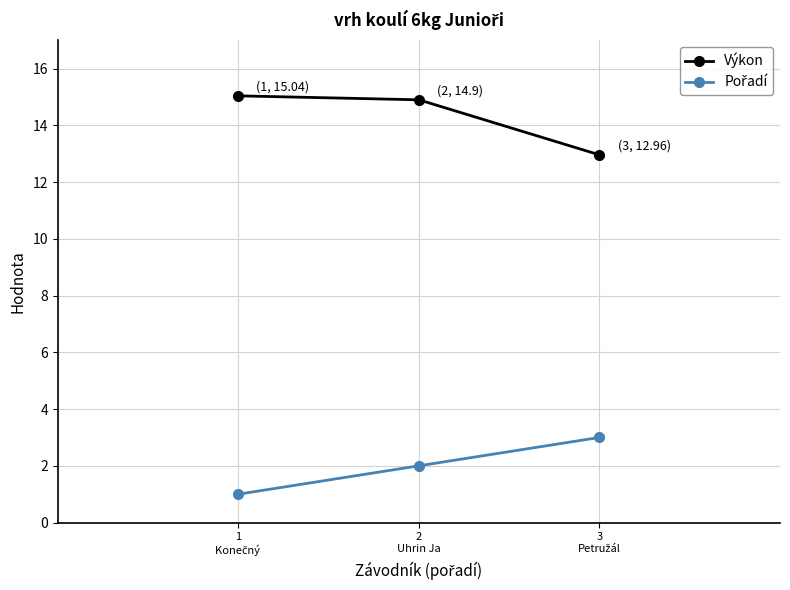

At how many categories does at least one series exceed 7?

3